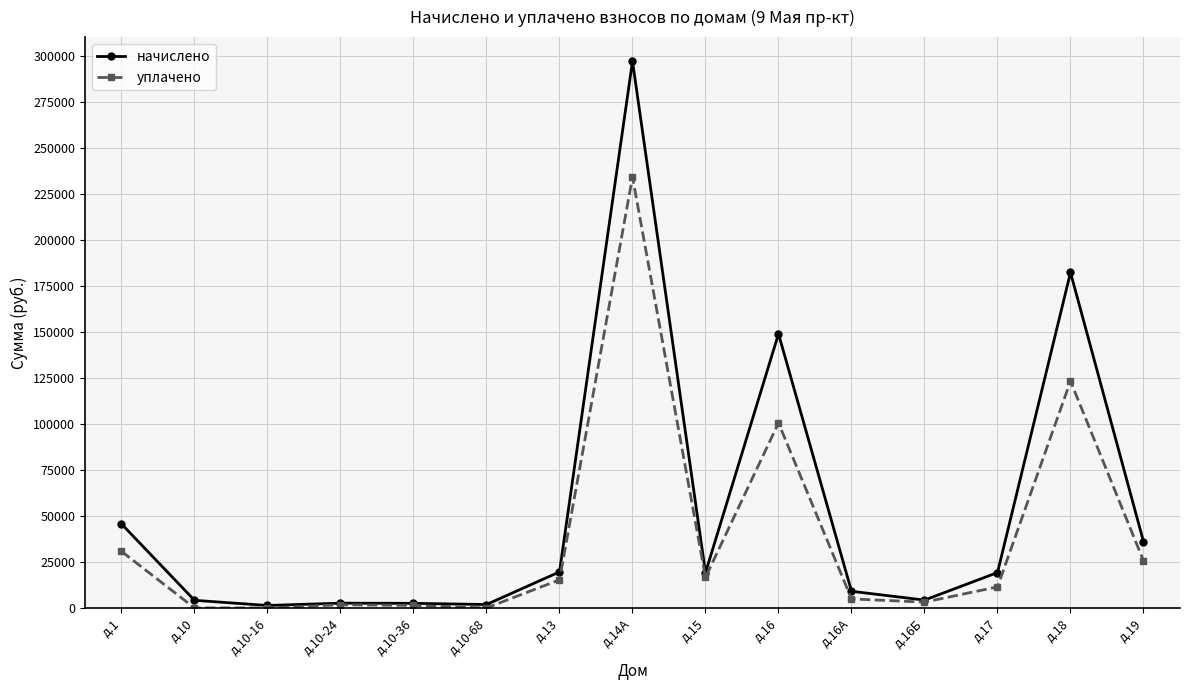

Is the value of начислено at д.13 greater than the value of уплачено at д.17?

Yes